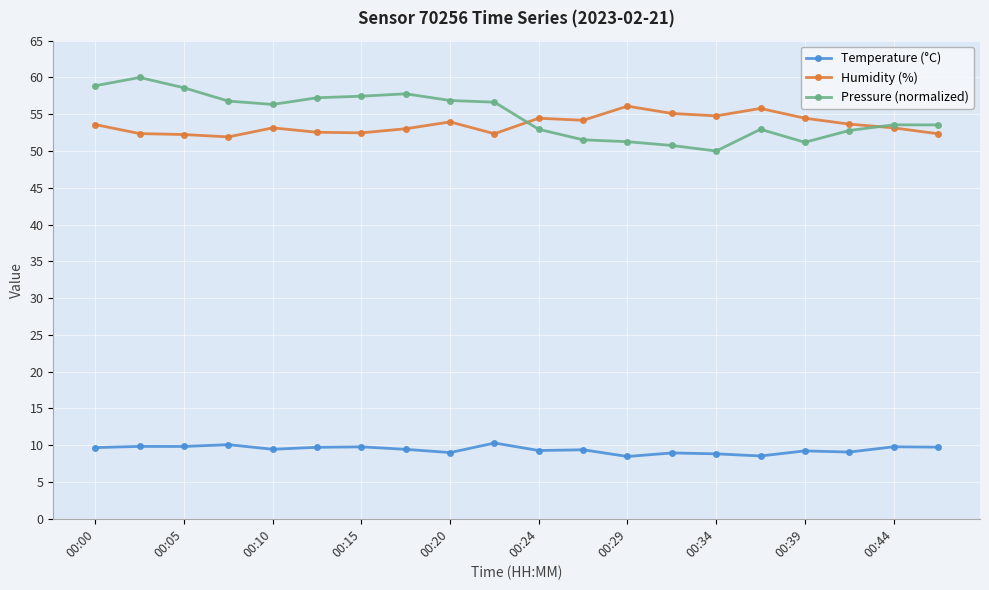

Which series has the largest range (max minus min)?

Pressure (normalized)